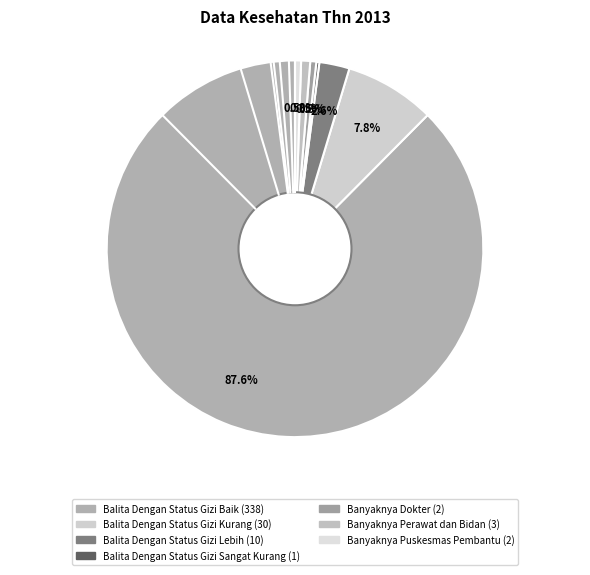

To the nearest percent, what is the difference between the largest and smallest slice percentages?

87%